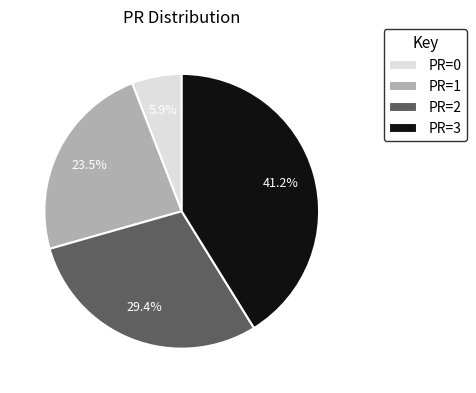

Is the sum of PR=1 and PR=0 greater than half?

No